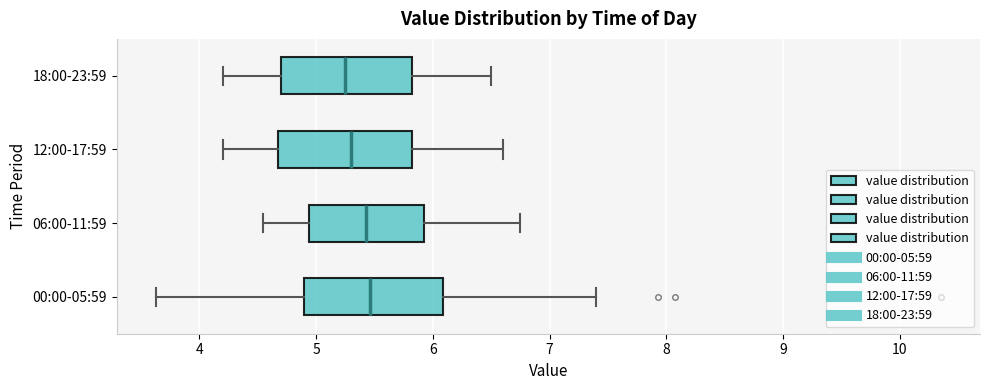

Where is the left edge of the box for 00:00-05:59 on the x-axis? The values are not printed on the chart, so give them approximately, as read against the axis.

4.9